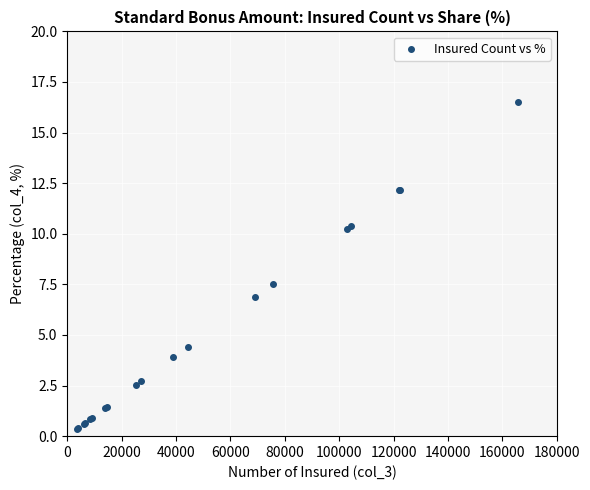

What Y value in the scatter plot is closest to 8?

7.5